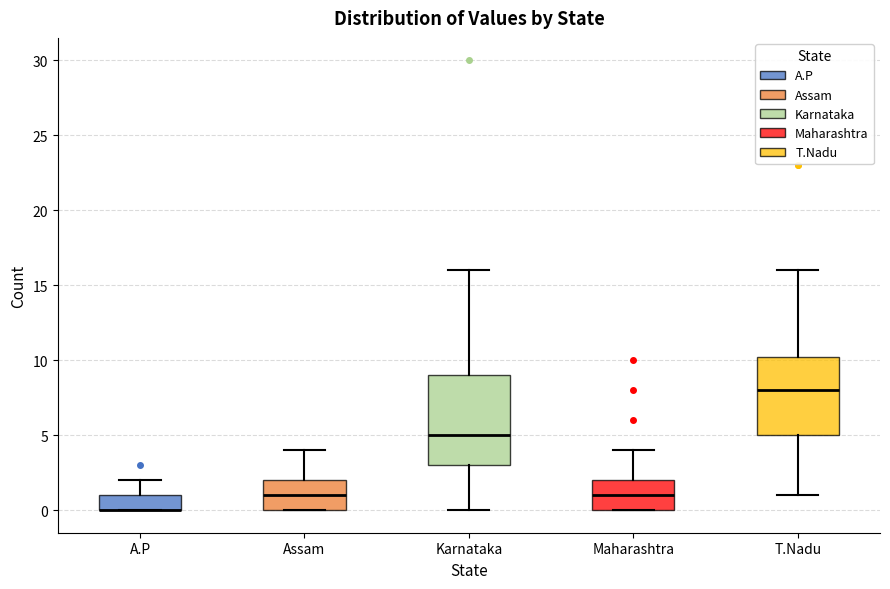

Reading left to right, transcribe this box plot: for each box, give where its median line is, the range the box spans, and where its two whiskers end, as read against the y-axis. The values are not printed on the chart, so give them approximately, as read against the axis.

A.P: median 0.0 (drawn on the box's lower edge), box 0.0 to 1.0, whiskers 0.0 to 2.0
Assam: median 1.0, box 0.0 to 2.0, whiskers 0.0 to 4.0
Karnataka: median 5.0, box 3.0 to 9.0, whiskers 0.0 to 16.0
Maharashtra: median 1.0, box 0.0 to 2.0, whiskers 0.0 to 4.0
T.Nadu: median 8.0, box 5.0 to 10.5, whiskers 1.0 to 16.0